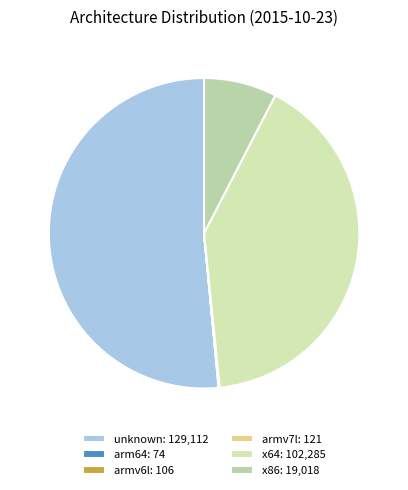

Combined, do unknown and x64 account for over 50%?

Yes